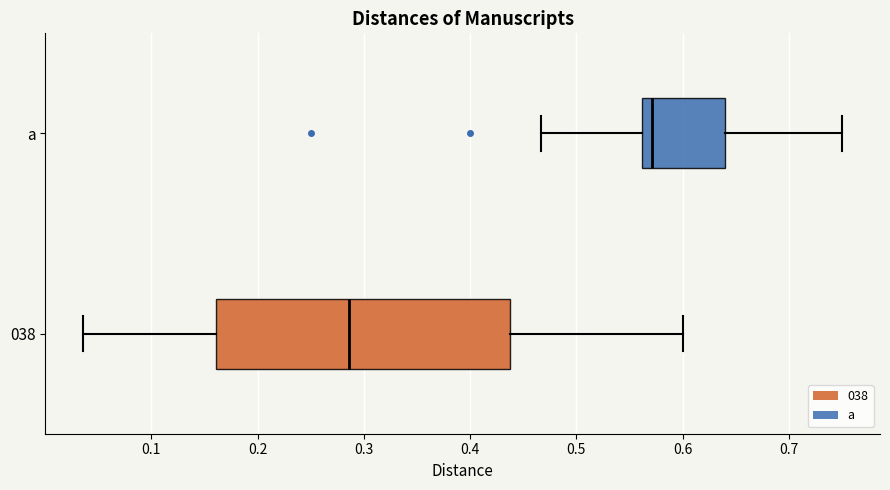

Reading bottom to top, read every box against the x-axis: the position of its median line, the range the box covers, and the ends of its whiskers. The values are not printed on the chart, so give them approximately, as read against the axis.

038: median 0.29, box 0.16 to 0.44, whiskers 0.04 to 0.60
a: median 0.57, box 0.56 to 0.64, whiskers 0.47 to 0.75